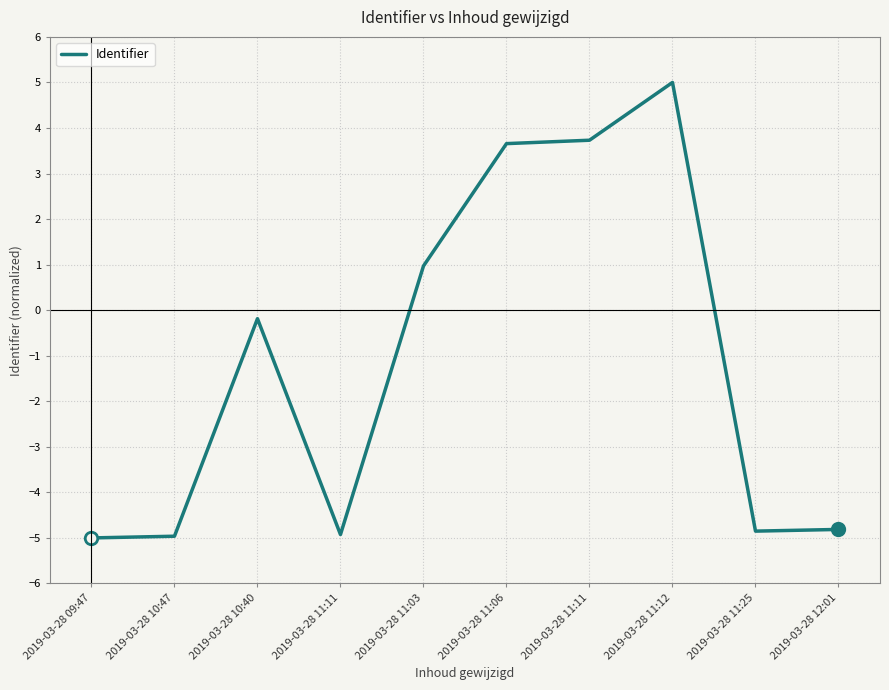

How many negative values are there?

6